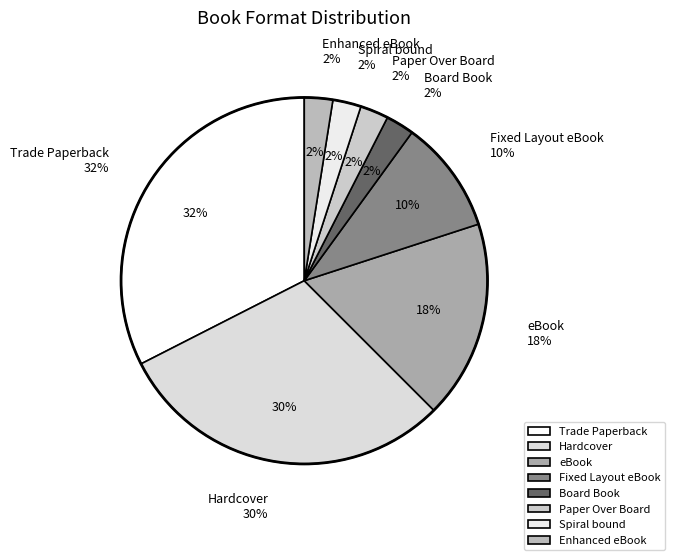

To the nearest percent, what portion does Paper Over Board represent?

2%